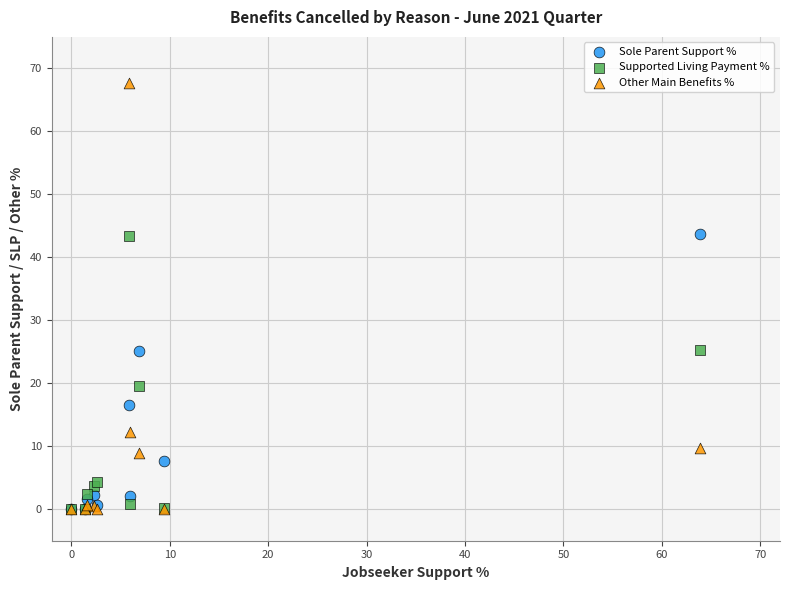

In the Supported Living Payment % series, what Y value is closest to 21?

19.5